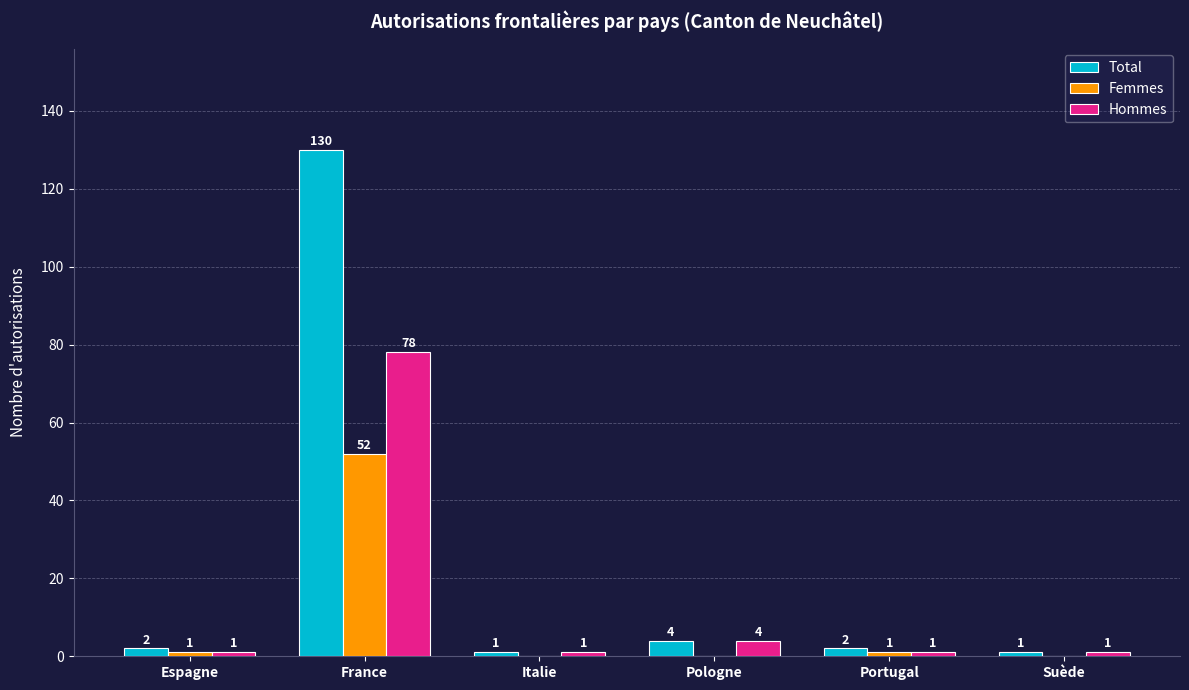

Reading left to right, transcribe all the data shown in this chart.

Total: Espagne=2	France=130	Italie=1	Pologne=4	Portugal=2	Suède=1
Femmes: Espagne=1	France=52	Italie=0	Pologne=0	Portugal=1	Suède=0
Hommes: Espagne=1	France=78	Italie=1	Pologne=4	Portugal=1	Suède=1